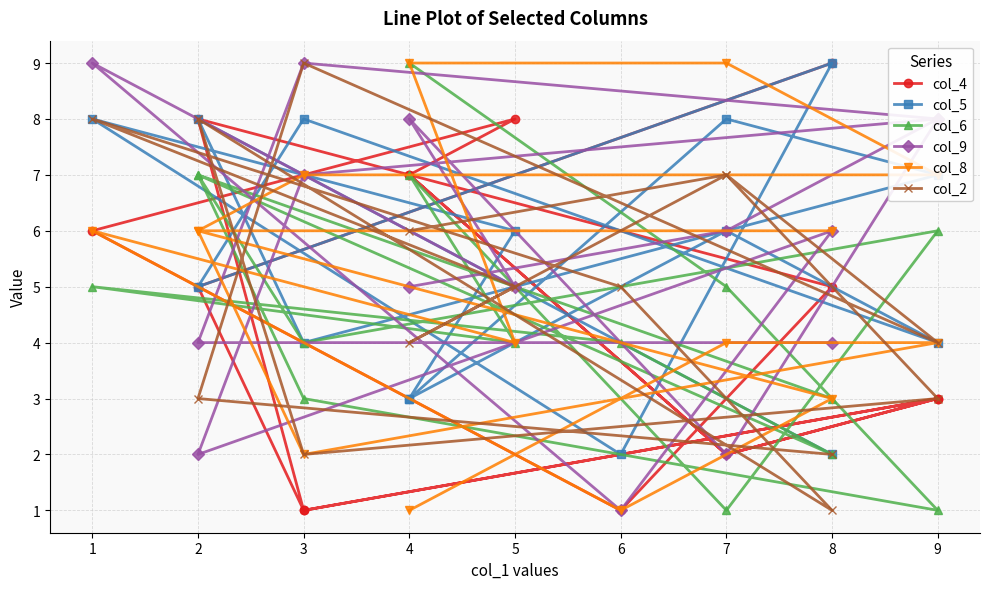

What is the total value across all series at 1?

42